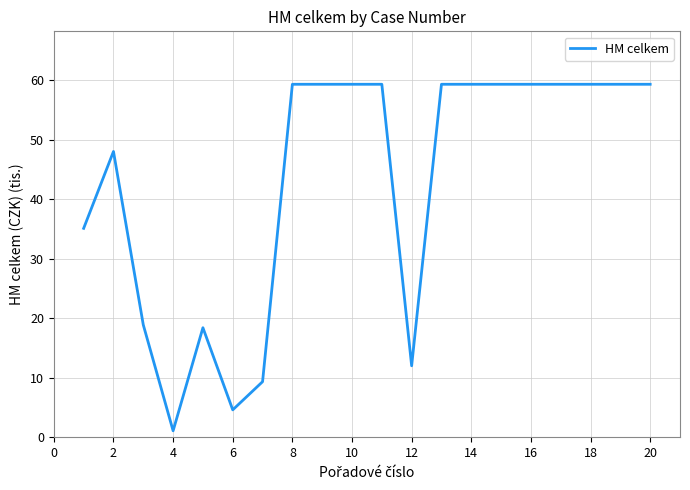

What is the maximum value shown in the chart?

59.3